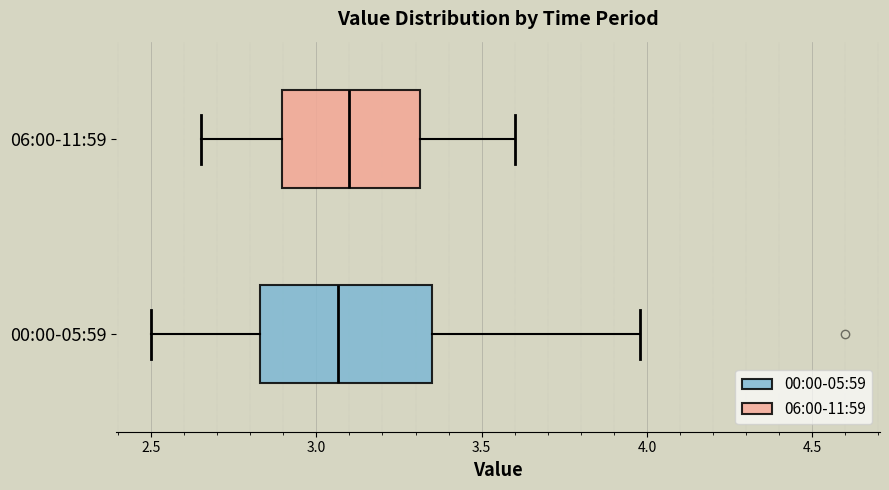

Reading bottom to top, transcribe this box plot: for each box, give where its median line is, the range the box spans, and where its two whiskers end, as read against the x-axis. The values are not printed on the chart, so give them approximately, as read against the axis.

00:00-05:59: median 3.05, box 2.85 to 3.35, whiskers 2.50 to 4.00
06:00-11:59: median 3.10, box 2.90 to 3.30, whiskers 2.65 to 3.60